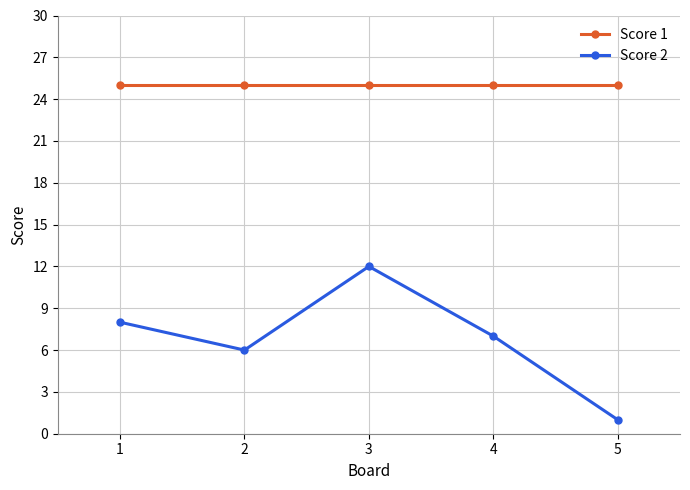

What is the sum of all Score 1 values?

125